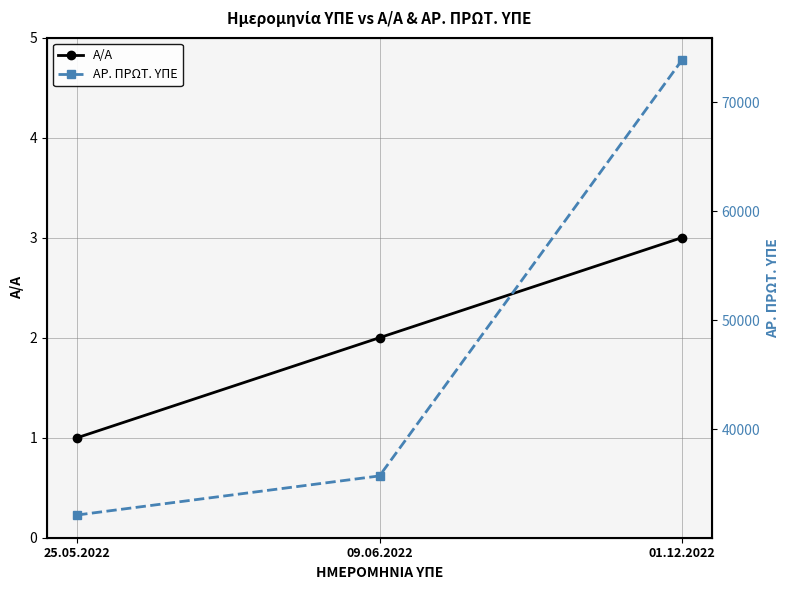

How many lines are shown in the chart?

2